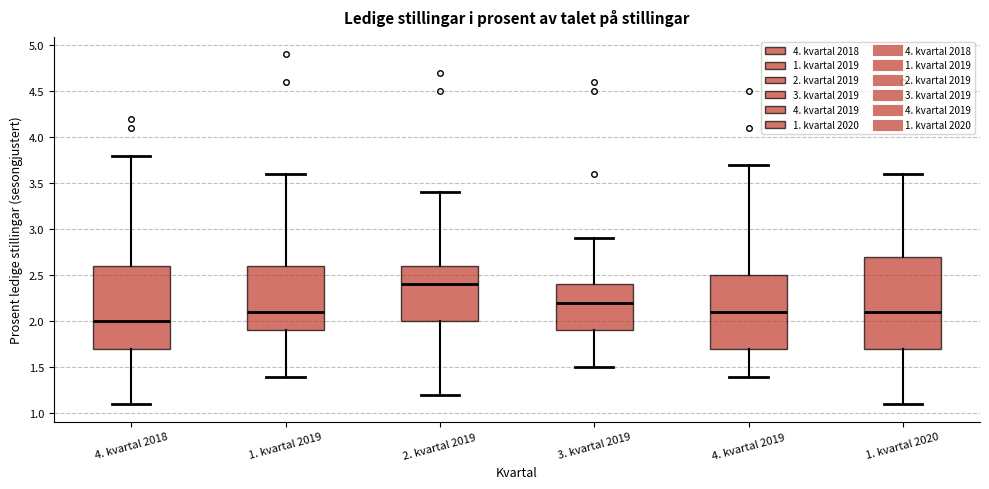

Which box has the lowest median line?

4. kvartal 2018